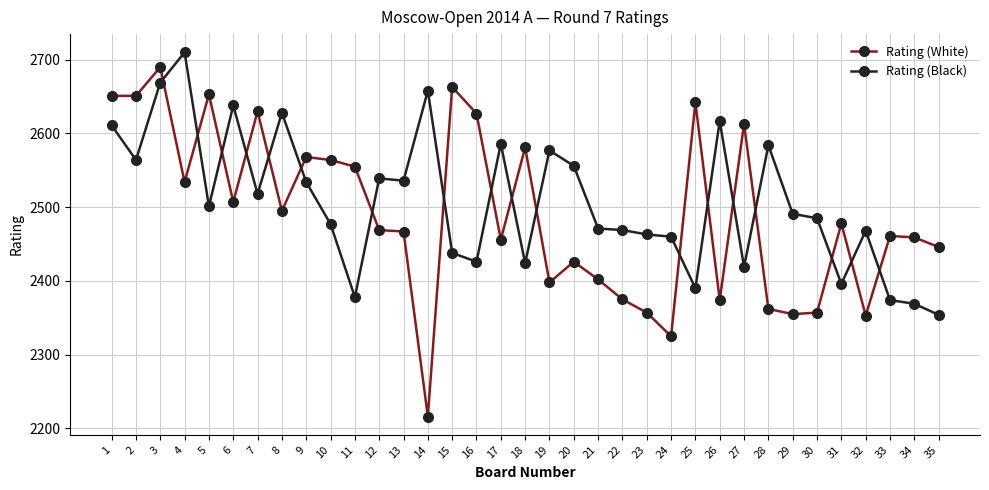

What is the value of the Rating (Black) point at the 26th from the left?

2617